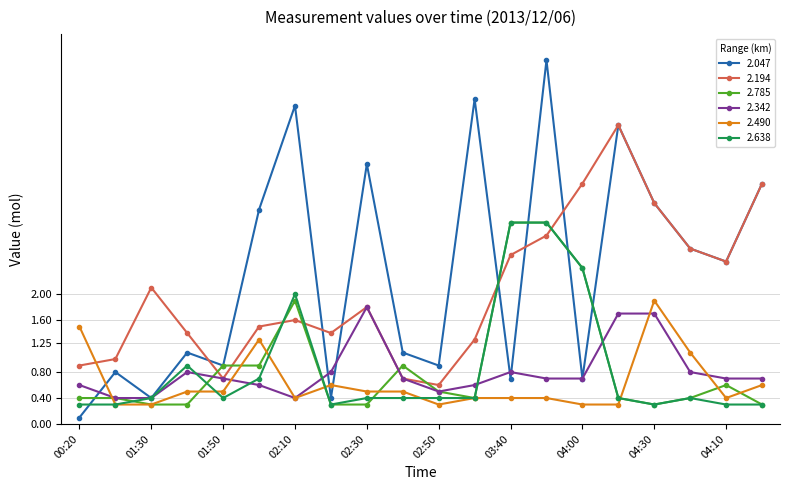

Which series has the largest range (max minus min)?

2.047